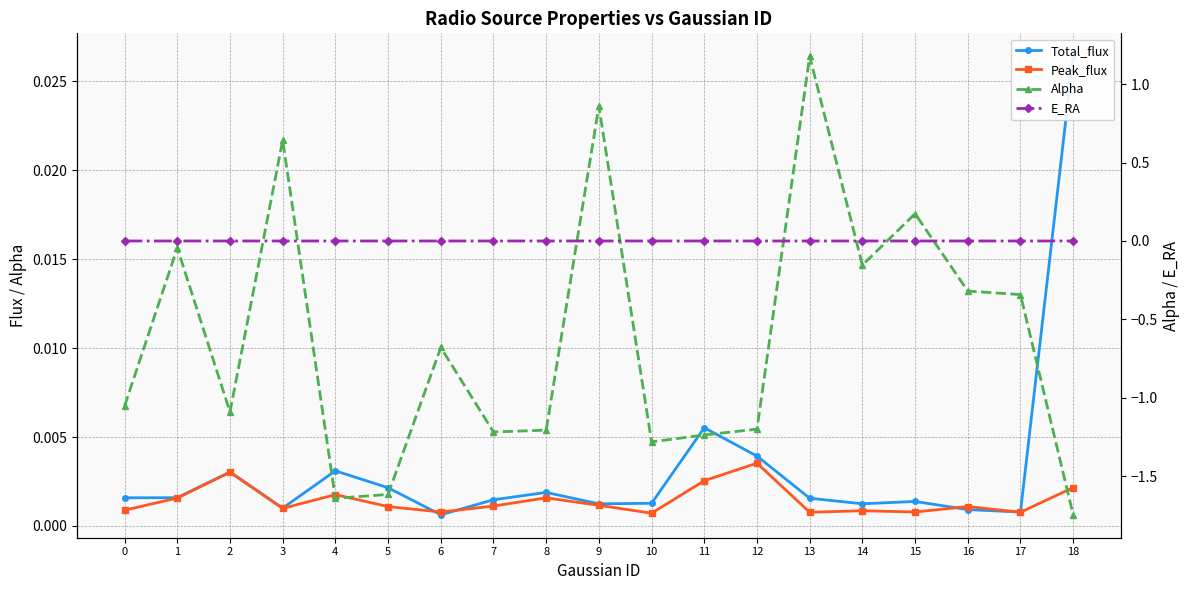

What are all the series names shown in the legend?

Total_flux, Peak_flux, Alpha, E_RA